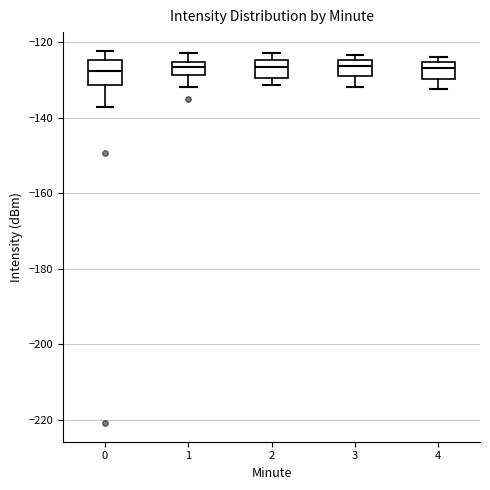

Where does the median line of the box at x = 2 sit on the y-axis? The values are not printed on the chart, so give them approximately, as read against the axis.

-126